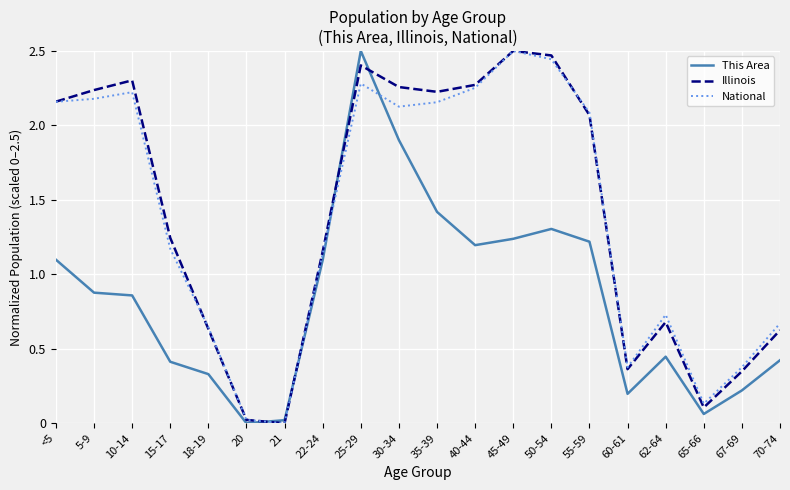

Is the value of This Area at <5 greater than the value of National at 21?

Yes